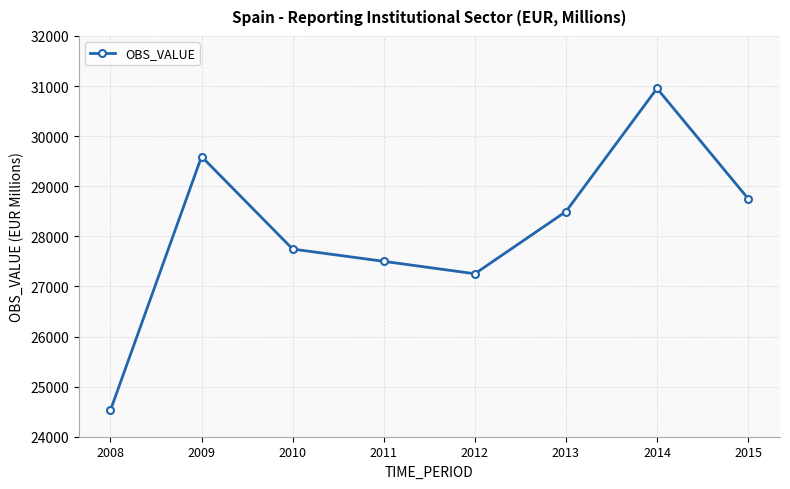

What is the maximum value shown in the chart?

30953